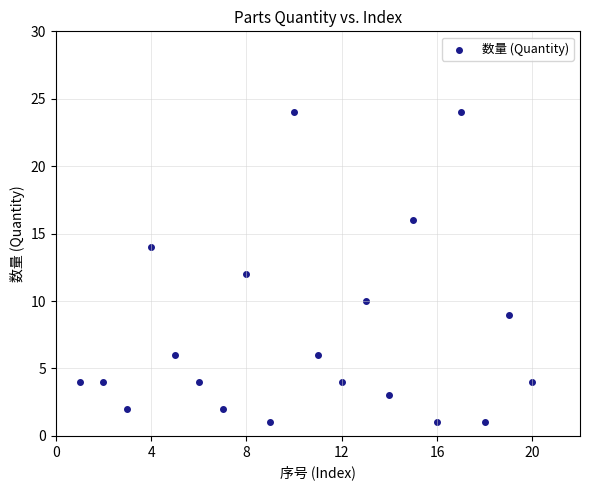

What is the range of Y values (max minus min)?

23